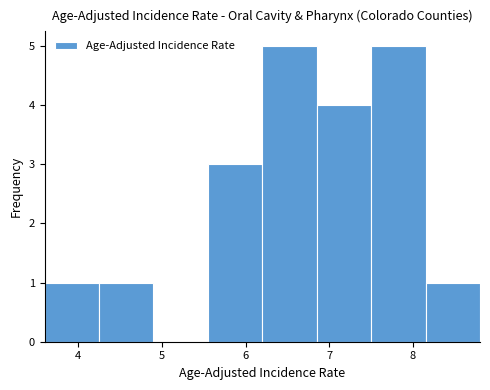

Reading left to right, list every bar in this chart as the range it spans on the x-axis followed by its height. Neither the bar edges nor the heights are printed on the chart, so give them approximately, as read against the axes.

3.60 to 4.25: 1
4.25 to 4.90: 1
4.90 to 5.55: 0
5.55 to 6.20: 3
6.20 to 6.85: 5
6.85 to 7.50: 4
7.50 to 8.15: 5
8.15 to 8.80: 1